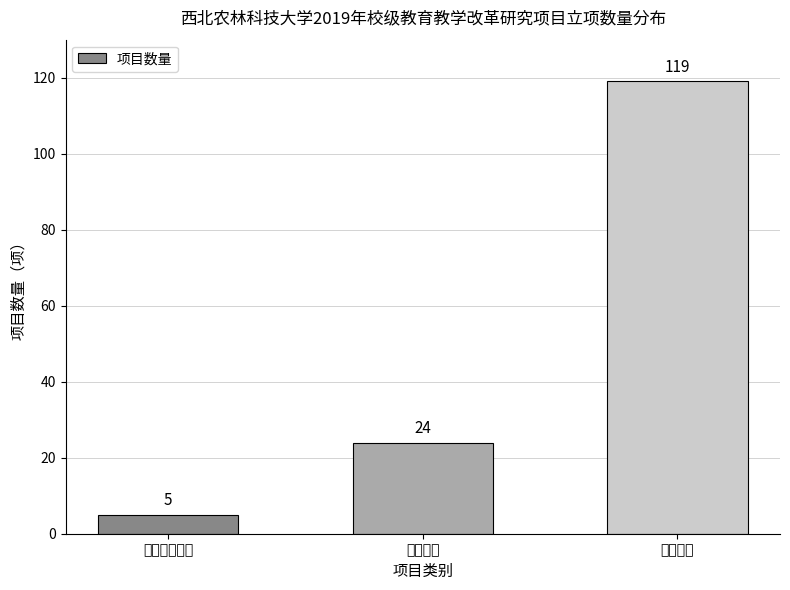

Reading right to left, extract all data points from this chart.

一般项目=119	重点项目=24	重大攻关项目=5